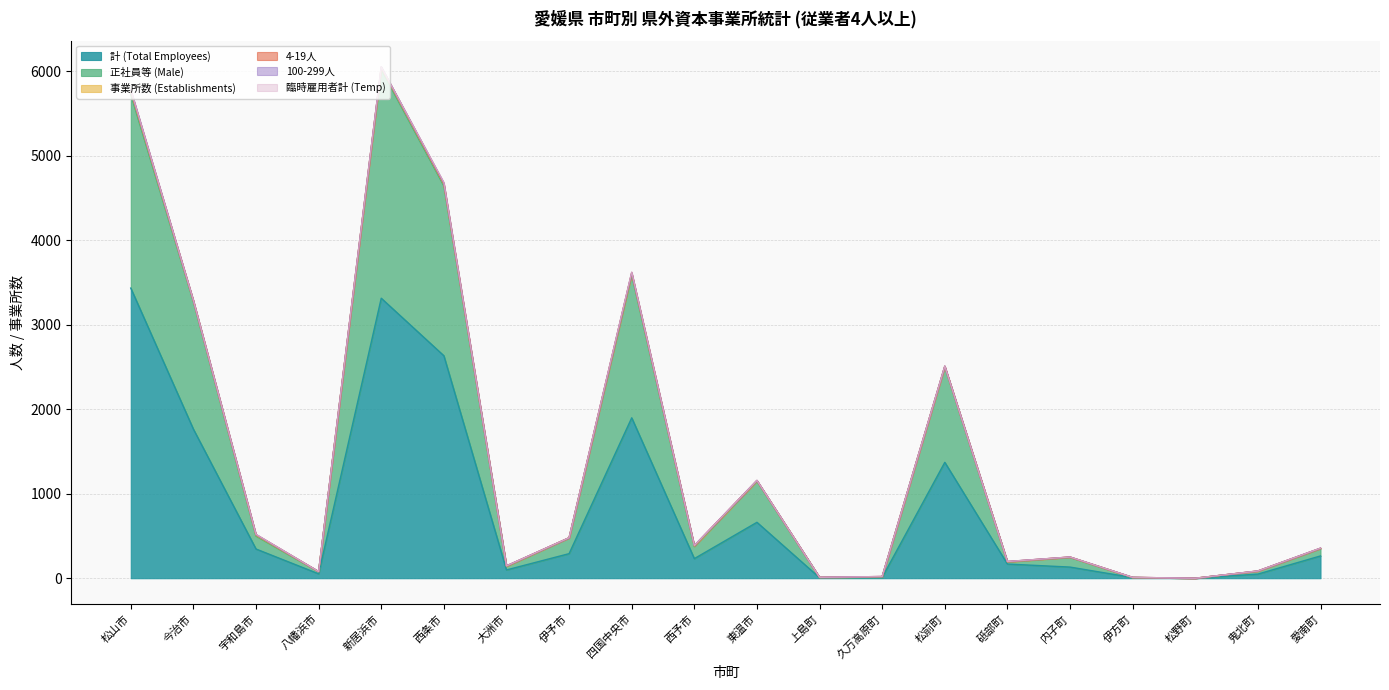

The value of 4-19人 at 上島町 is 1. True or false?

True